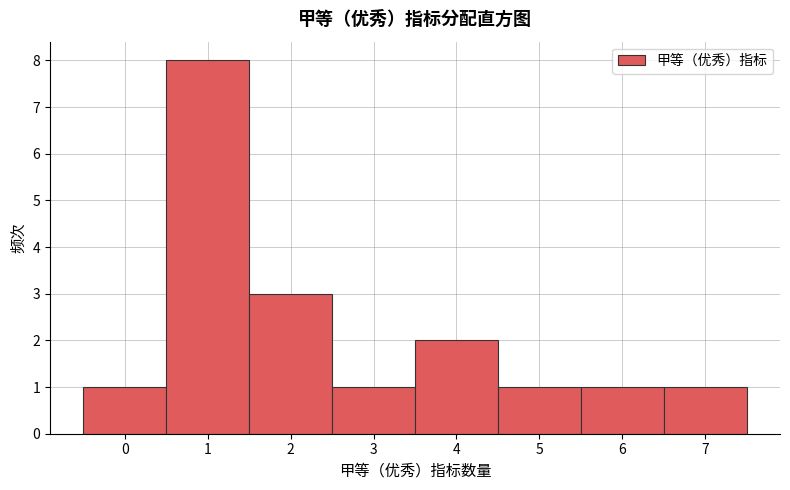

How tall is the bar that spans 2.5 to 3.5 on the x-axis? The values are not printed on the chart, so give them approximately, as read against the axis.

1